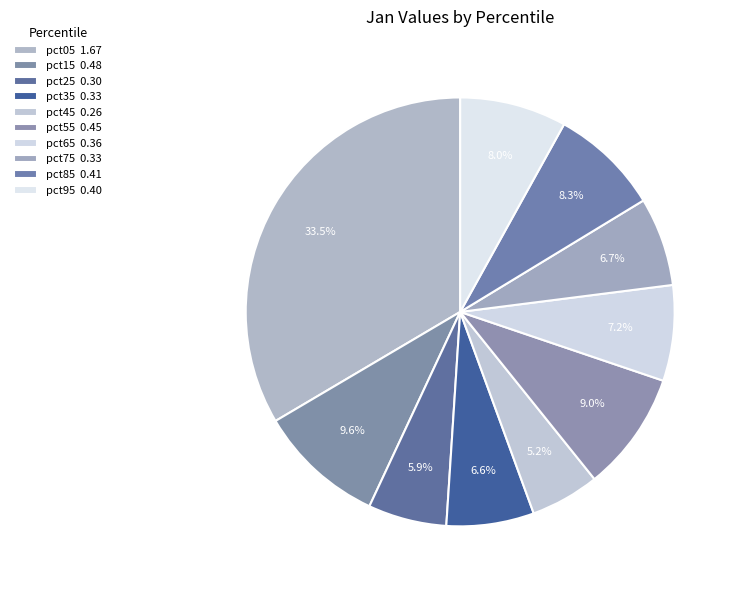

Combined, do pct25 and pct55 account for over 50%?

No